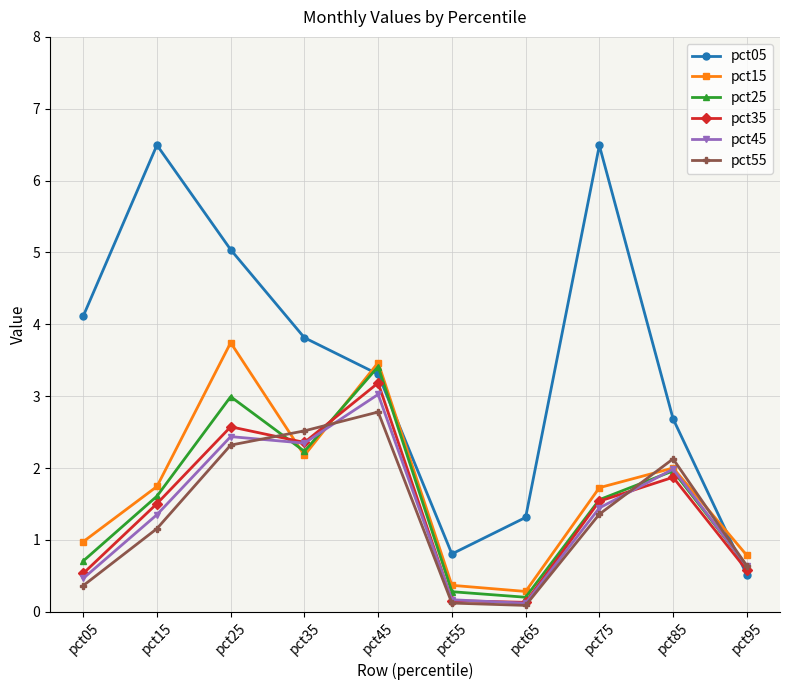

What is the difference between the highest and lowest values at pct45?

0.7